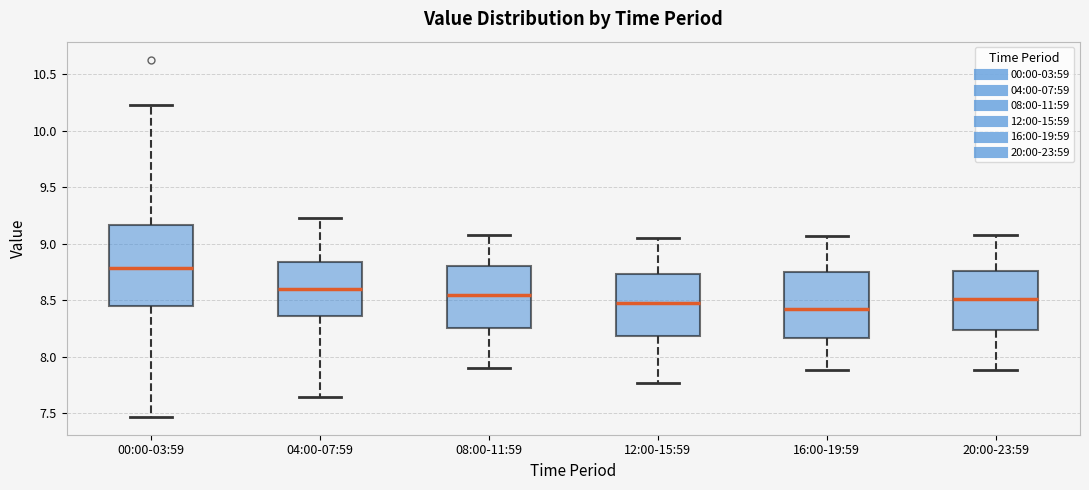

Reading left to right, read every box against the y-axis: the position of its median line, the range the box covers, and the ends of its whiskers. The values are not printed on the chart, so give them approximately, as read against the axis.

00:00-03:59: median 8.80, box 8.45 to 9.15, whiskers 7.45 to 10.25
04:00-07:59: median 8.60, box 8.35 to 8.85, whiskers 7.65 to 9.25
08:00-11:59: median 8.55, box 8.25 to 8.80, whiskers 7.90 to 9.10
12:00-15:59: median 8.50, box 8.20 to 8.75, whiskers 7.75 to 9.05
16:00-19:59: median 8.45, box 8.15 to 8.75, whiskers 7.90 to 9.05
20:00-23:59: median 8.50, box 8.25 to 8.75, whiskers 7.90 to 9.10